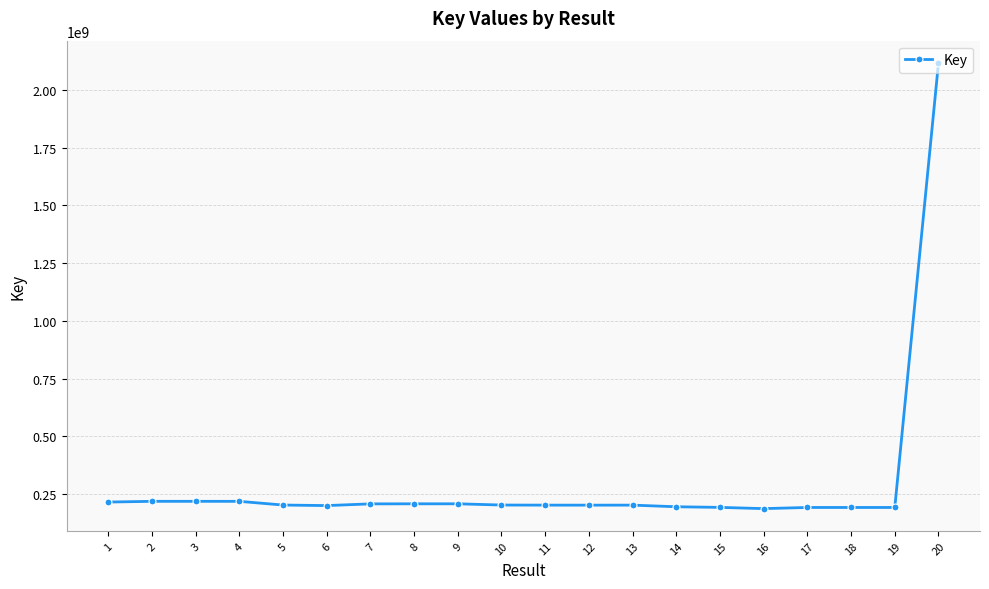

What is the smallest value displayed?

186777075